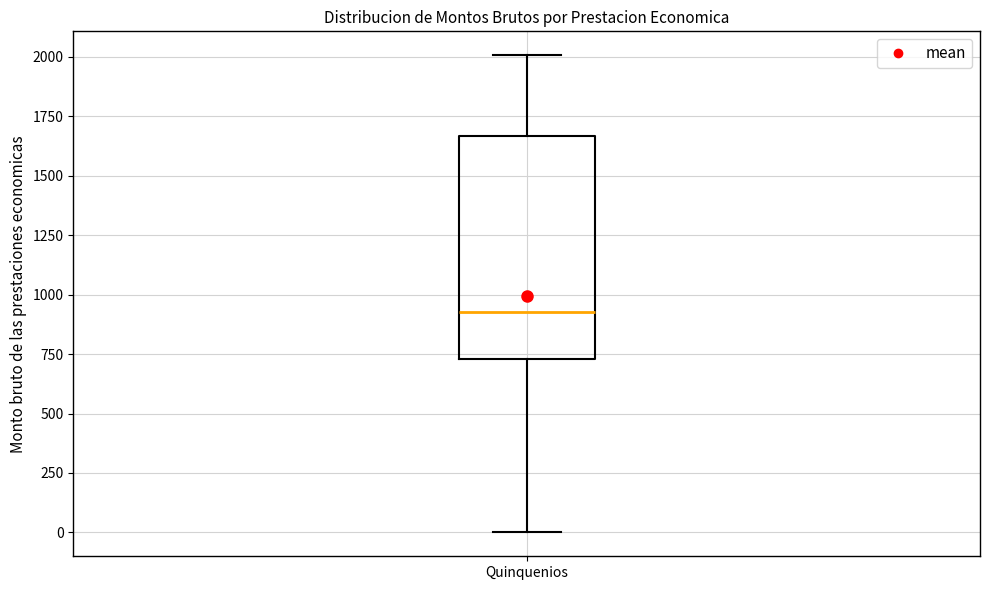

Transcribe this box plot: give where the median line is, the range the box spans, and where the two whiskers end, as read against the y-axis. The values are not printed on the chart, so give them approximately, as read against the axis.

median 950, box 750 to 1650, whiskers 0 to 2000